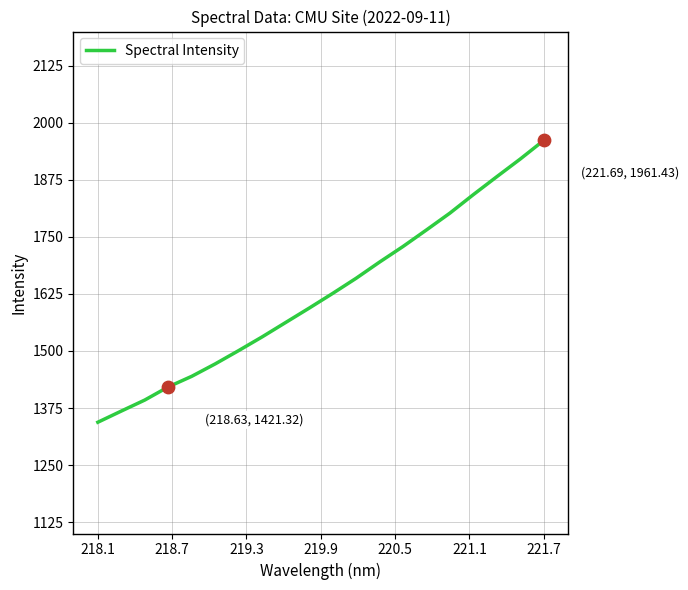

What is the greatest value displayed?

1961.4